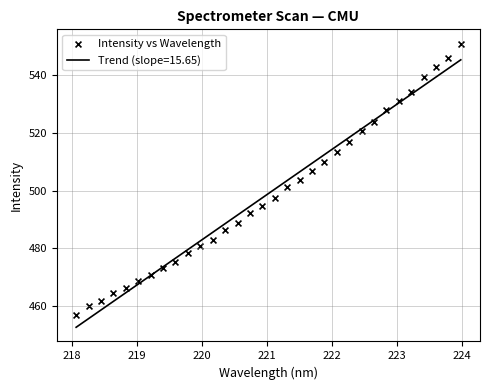

What is the range of Y values (max minus min)?

94.0